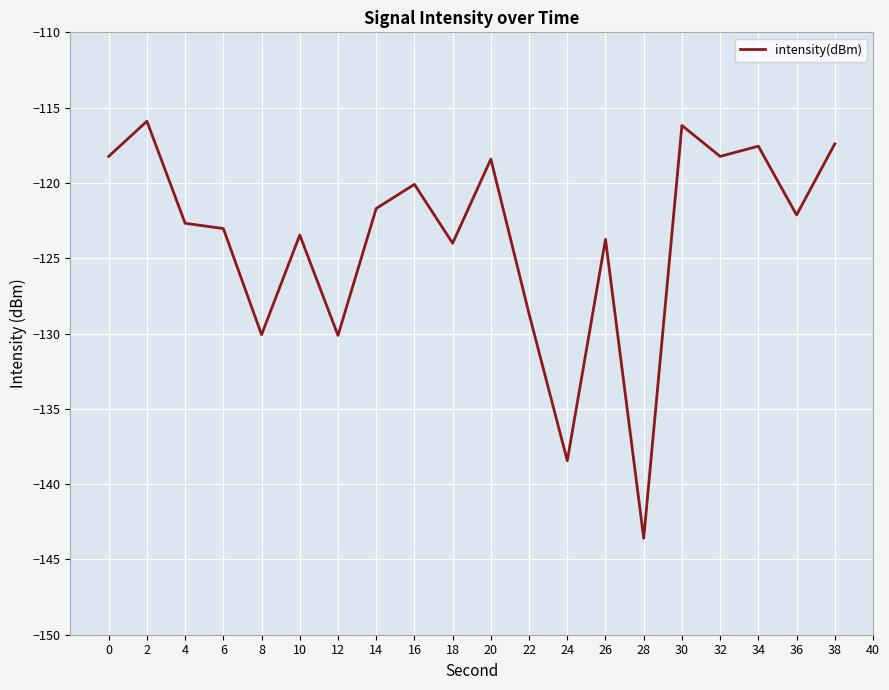

The chart shows a value of -120.1 at 16. True or false?

True